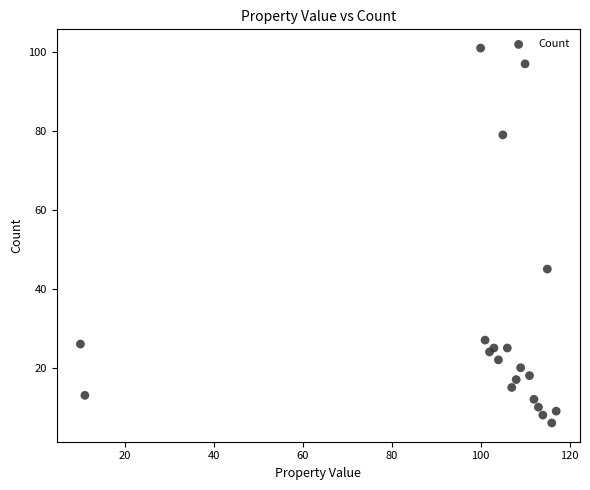

What Y value in the scatter plot is closest to 53?

45